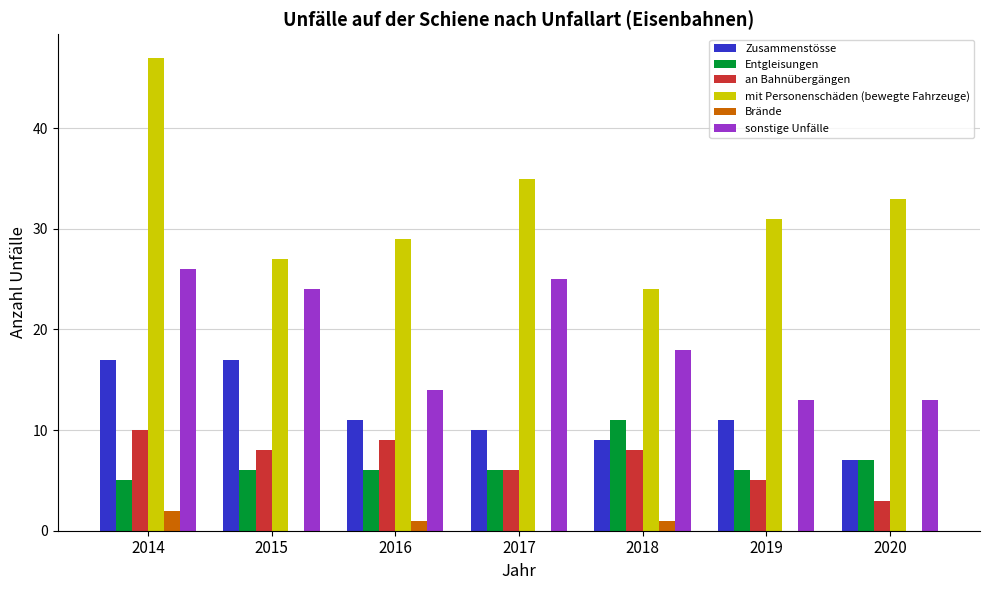

Which series has the largest range (max minus min)?

mit Personenschäden (bewegte Fahrzeuge)